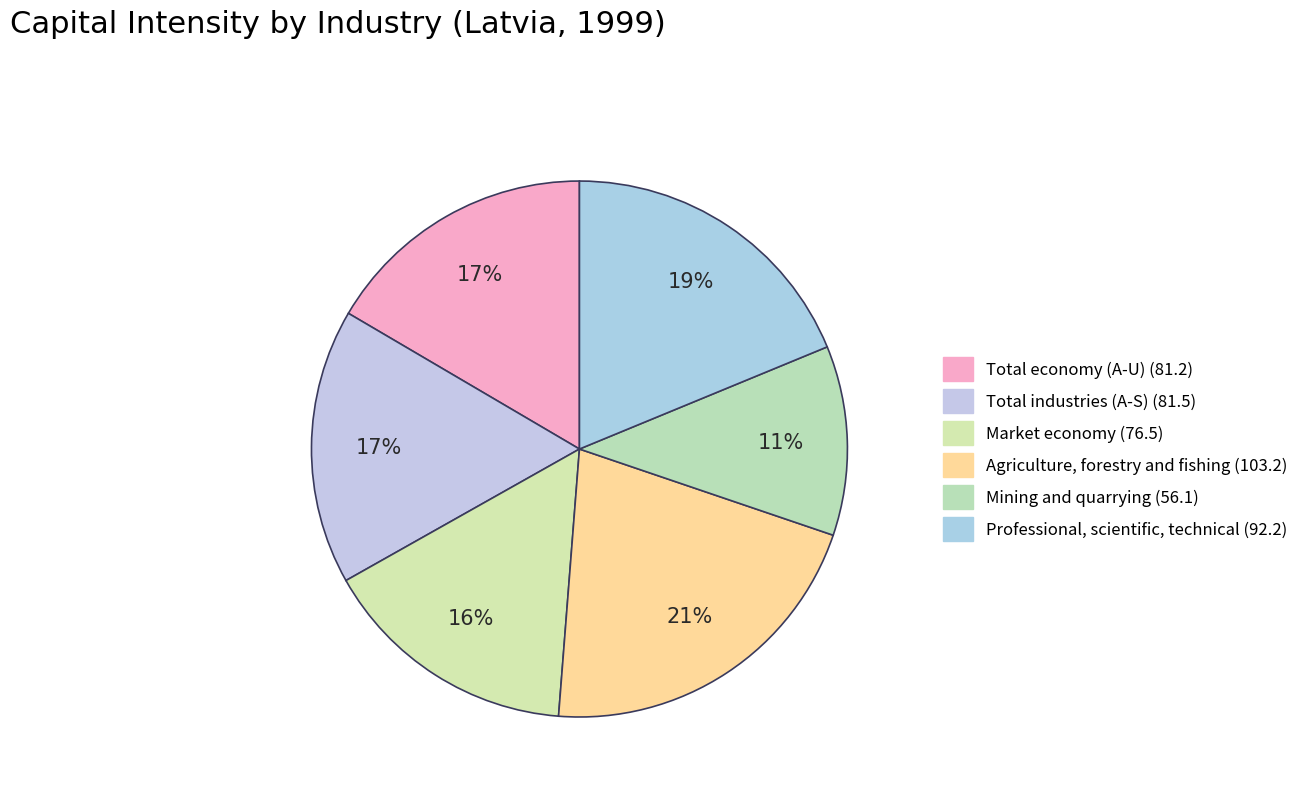

How many slices are in this pie chart?

6